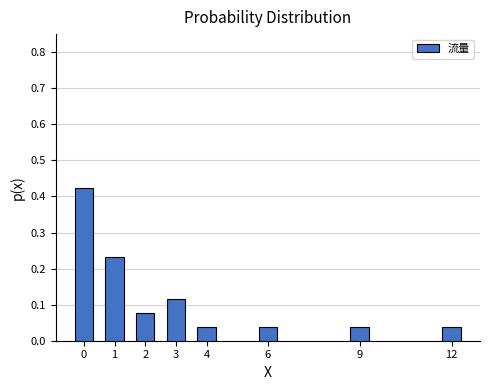

Which has a higher value, 6 or 3?

3